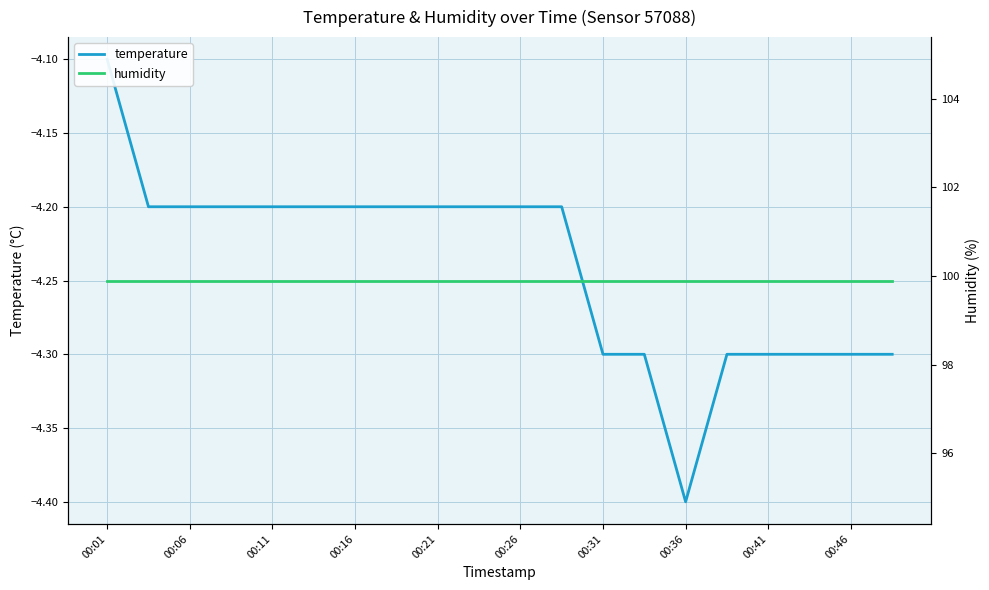

What is the lowest value of the humidity series?

99.9